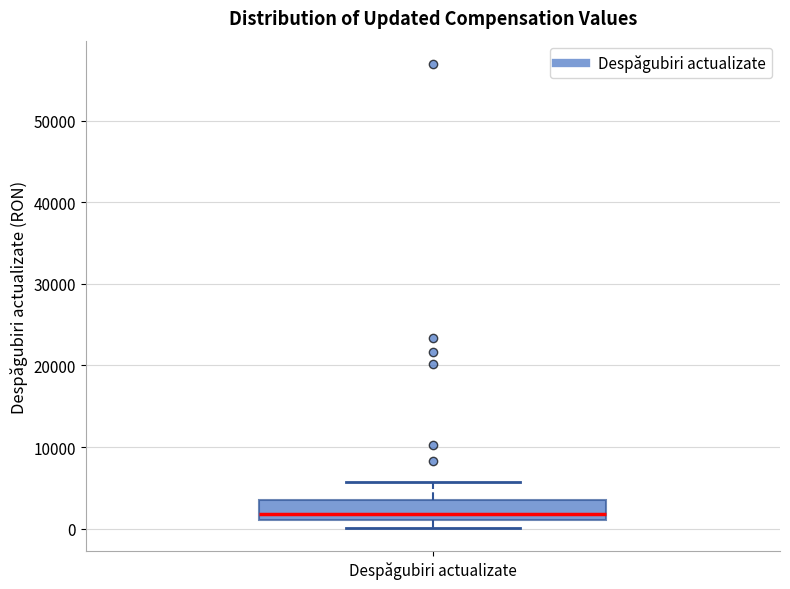

Read this box plot against the y-axis: the position of the median line, the range covered by the box, and the ends of both whiskers. The values are not printed on the chart, so give them approximately, as read against the axis.

median 2000, box 1000 to 4000, whiskers 0 to 6000